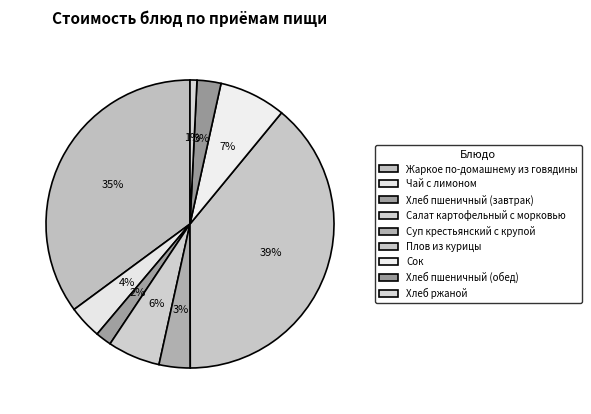

To the nearest percent, what portion does Сок represent?

7%